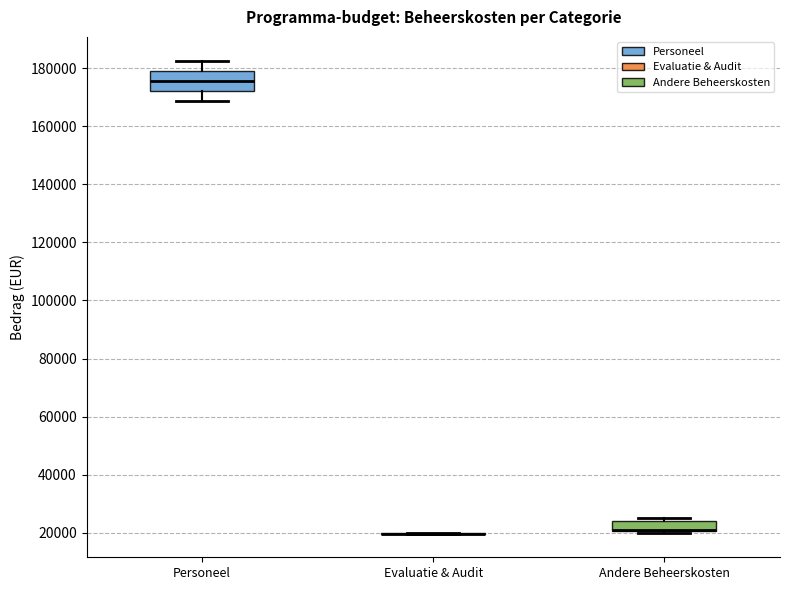

Where does the lower whisker of the box for Personeel end on the y-axis? The values are not printed on the chart, so give them approximately, as read against the axis.

168000